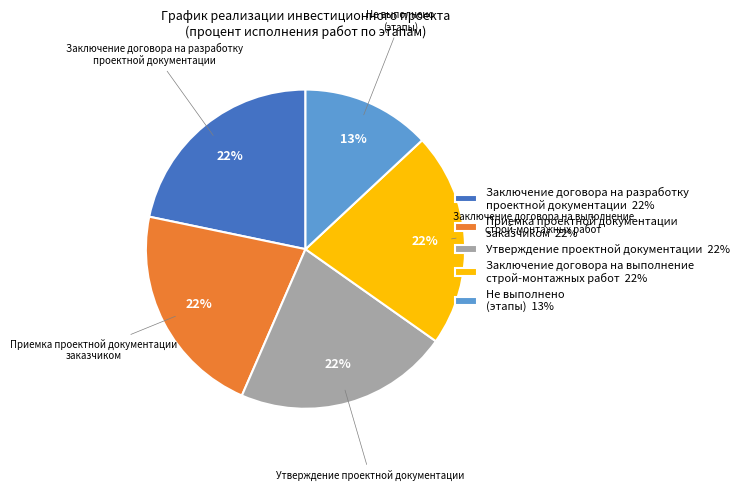

To the nearest percent, what portion does Утверждение проектной документации represent?

22%